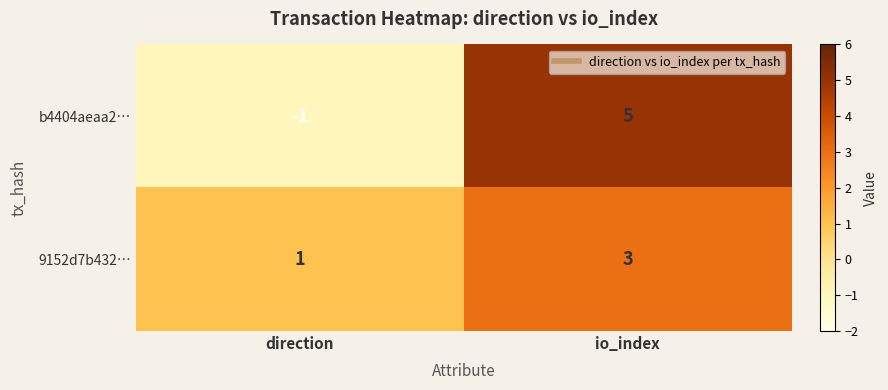

What is the minimum value shown in the chart?

-1